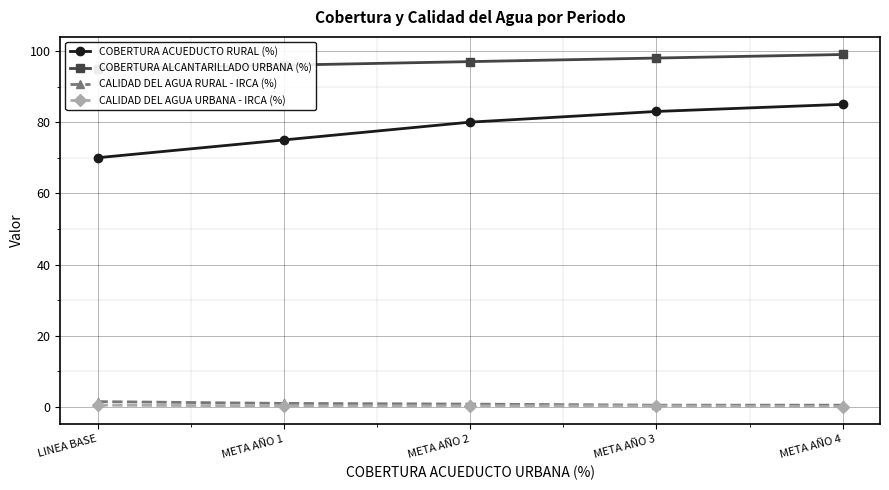

Reading right to left, what are all the values shown in this chart?

COBERTURA ACUEDUCTO RURAL (%): 85.0	83.0	80.0	75.0	70.0
COBERTURA ALCANTARILLADO URBANA (%): 99.0	98.0	97.0	96.0	95.0
CALIDAD DEL AGUA RURAL - IRCA (%): 0.5	0.5	0.8	1.0	1.5
CALIDAD DEL AGUA URBANA - IRCA (%): 0.1	0.3	0.3	0.3	0.5